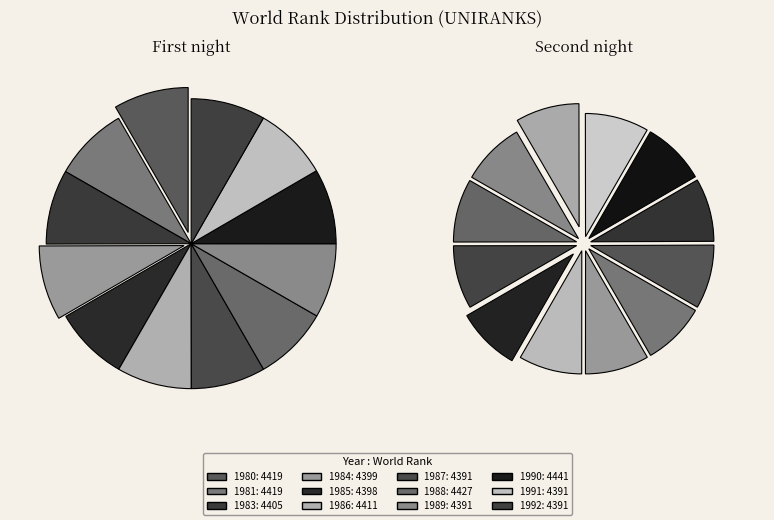

What percentage do 1981 and 1991 together represent?

16.7%